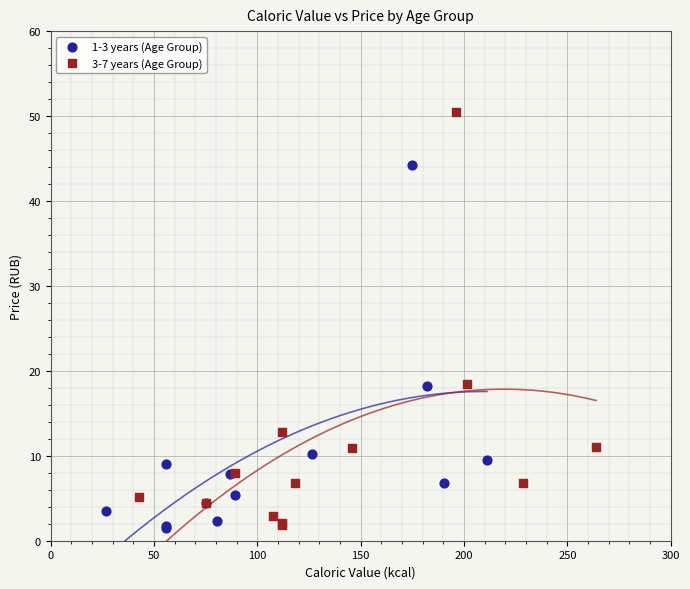

Which series has the widest spread of Y values?

3-7 years (Age Group)